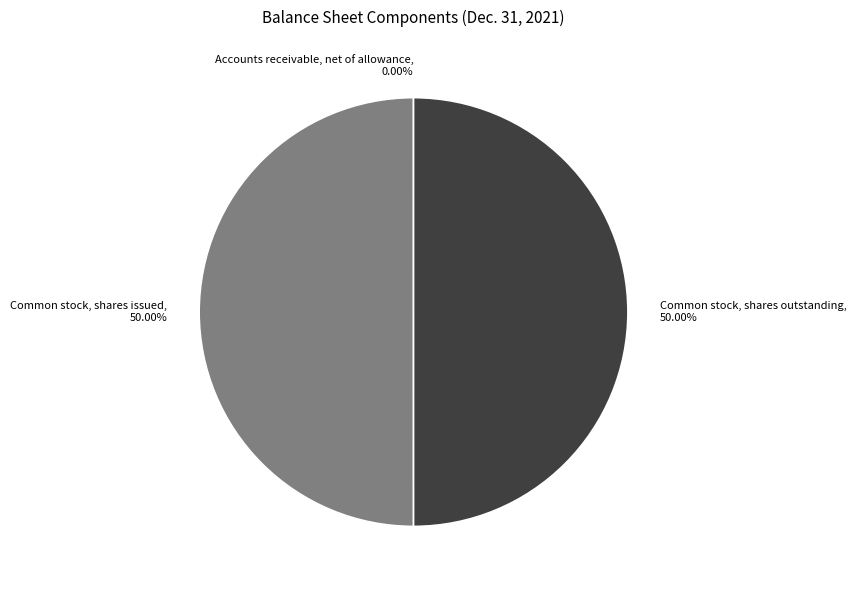

What is the ratio of the value at Common stock, shares outstanding to the value at Common stock, shares issued?

1.0